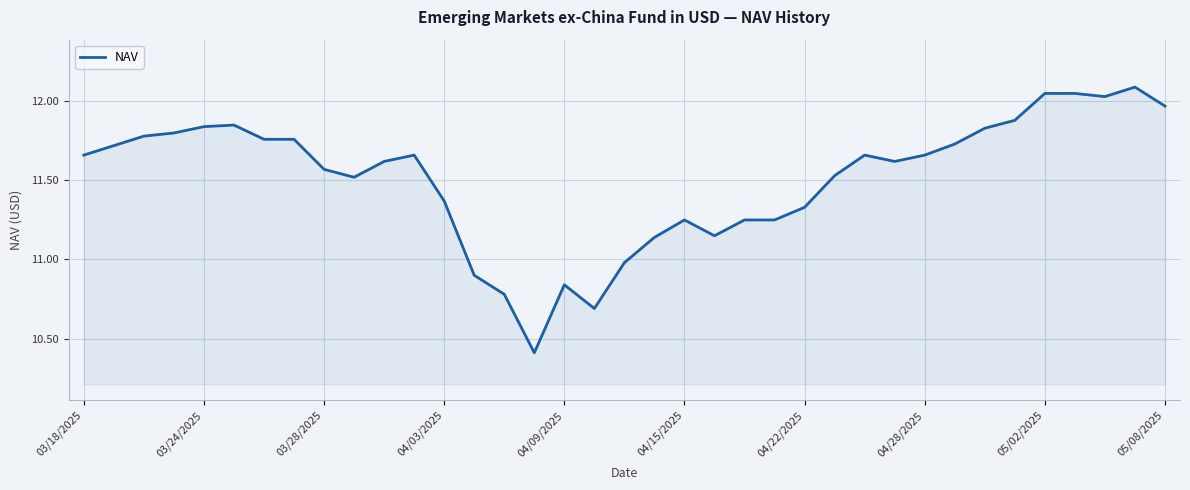

What is the difference between the maximum and minimum values?

1.7